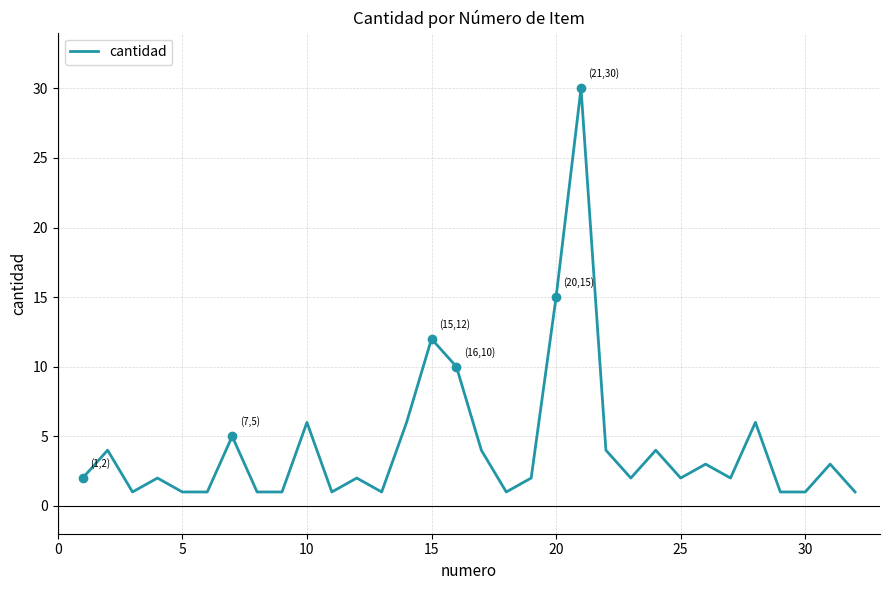

What is the difference between the maximum and minimum values?

29